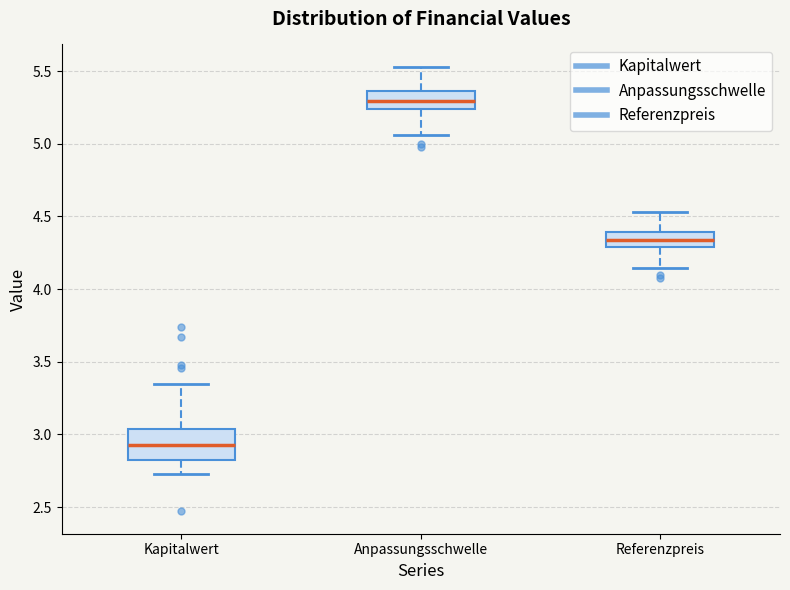

Reading left to right, transcribe this box plot: for each box, give where its median line is, the range the box spans, and where its two whiskers end, as read against the y-axis. The values are not printed on the chart, so give them approximately, as read against the axis.

Kapitalwert: median 2.95, box 2.85 to 3.05, whiskers 2.75 to 3.35
Anpassungsschwelle: median 5.30, box 5.25 to 5.35, whiskers 5.05 to 5.55
Referenzpreis: median 4.35, box 4.30 to 4.40, whiskers 4.15 to 4.55